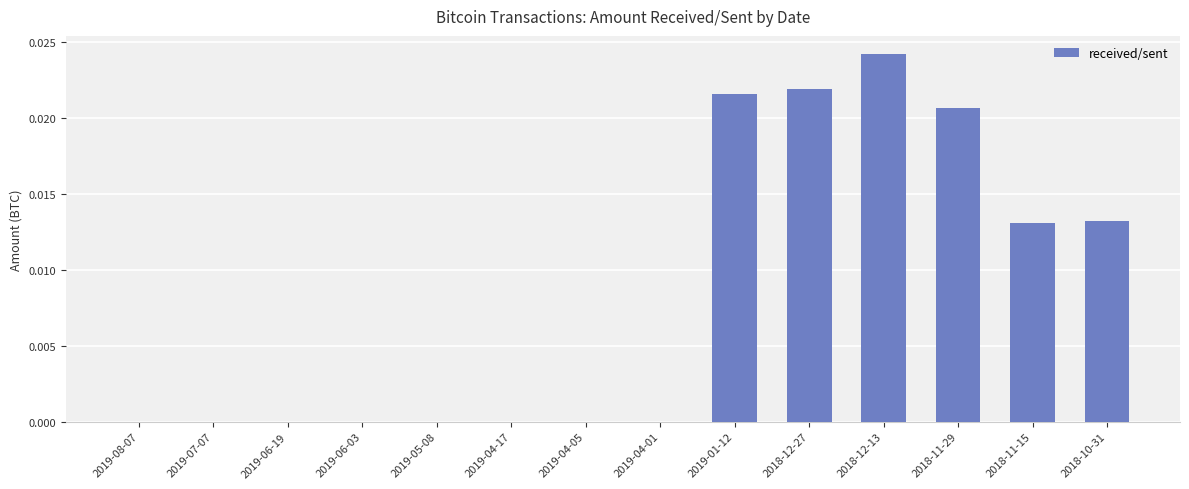

Which has a higher value, 2019-05-08 or 2019-01-12?

2019-01-12